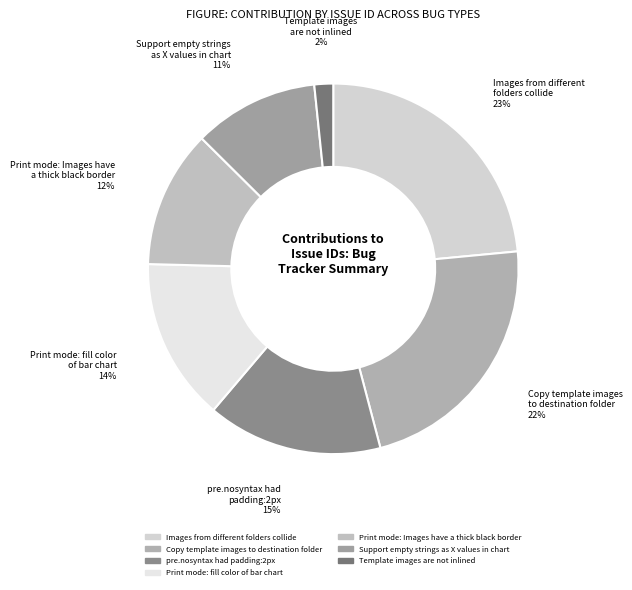

Which category has the smallest portion of the pie?

Template images are not inlined